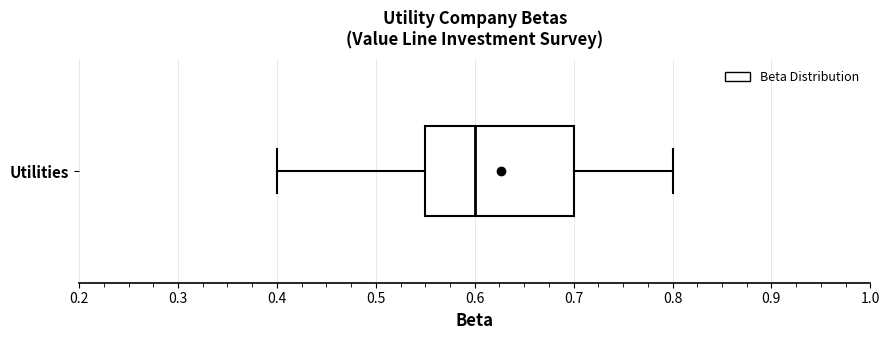

Where does the median line of the box for Utilities sit on the x-axis? The values are not printed on the chart, so give them approximately, as read against the axis.

0.60